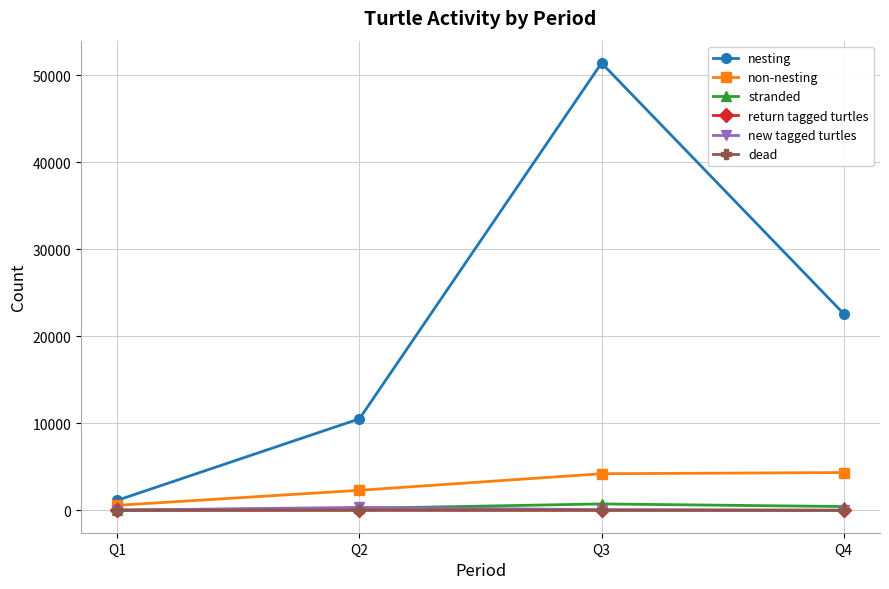

Which series changed the most between Q2 and Q3?

nesting